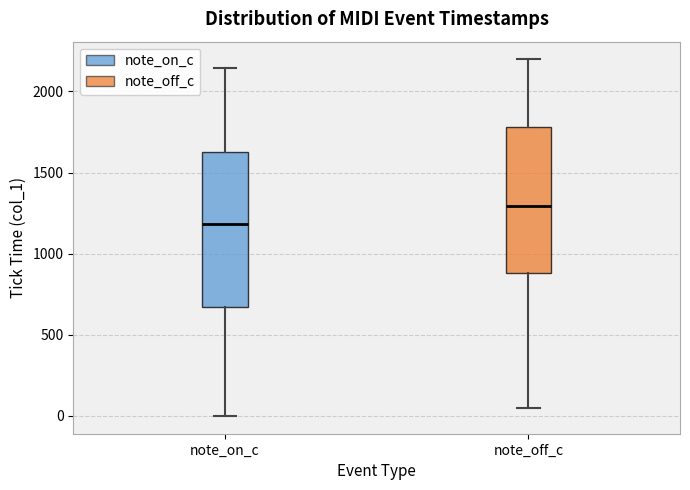

Where is the lower edge of the box for note_on_c on the y-axis? The values are not printed on the chart, so give them approximately, as read against the axis.

650